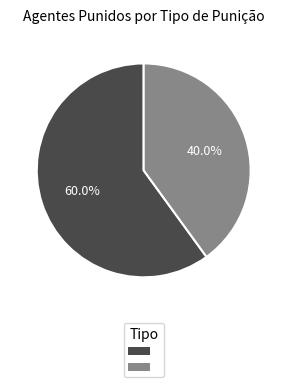

Is there a majority slice in this chart?

Yes